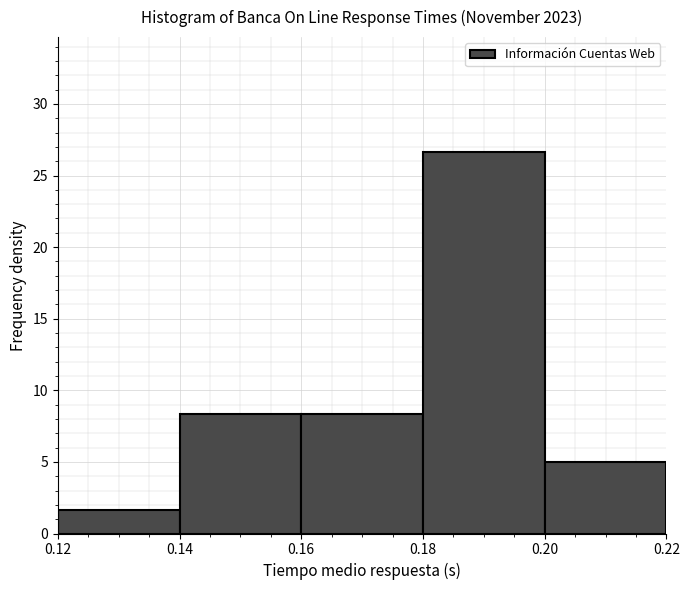

How tall is the bar that spans 0.18 to 0.20 on the x-axis? The values are not printed on the chart, so give them approximately, as read against the axis.

26.5